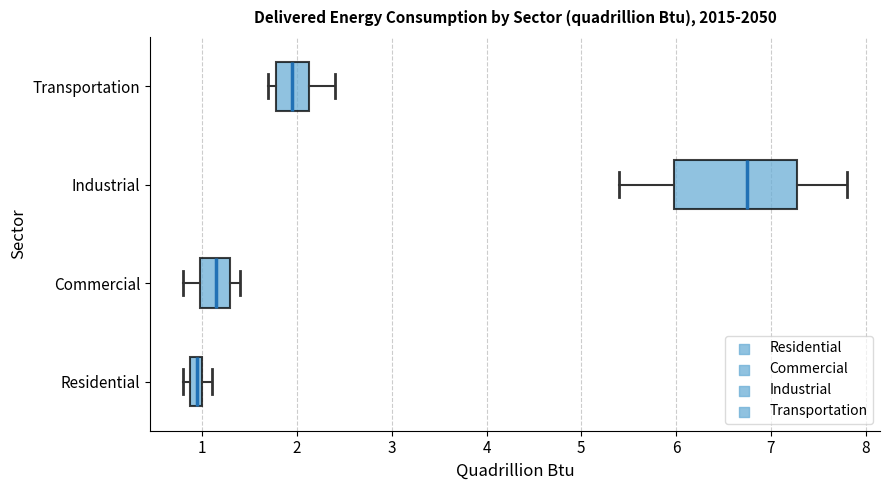

Which box's median line is the furthest to the left?

Residential